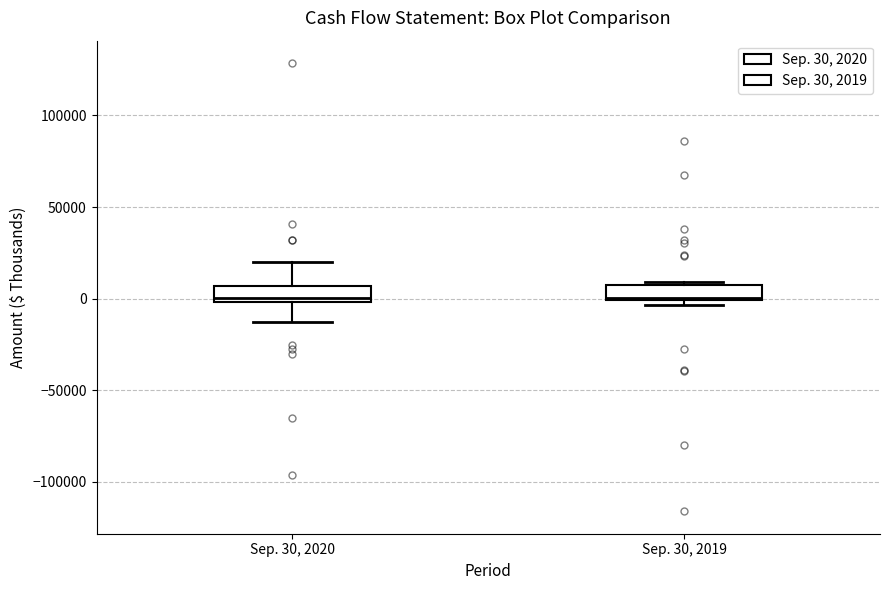

Reading left to right, read every box against the y-axis: the position of its median line, the range the box covers, and the ends of its whiskers. The values are not printed on the chart, so give them approximately, as read against the axis.

Sep. 30, 2020: median 0 (just above the box's lower edge), box 0 to 5000, whiskers -15000 to 20000
Sep. 30, 2019: median 0, box 0 to 10000, whiskers -5000 to 10000 (just above the box's upper edge)